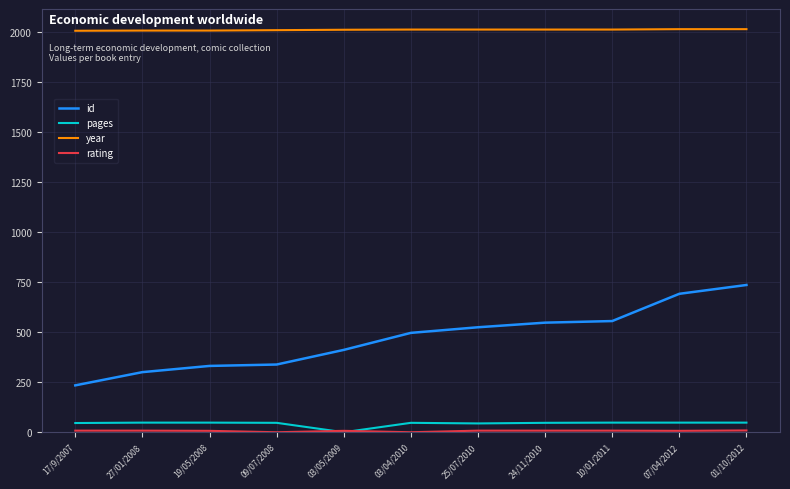

True or false: pages and id cross at least once.

False